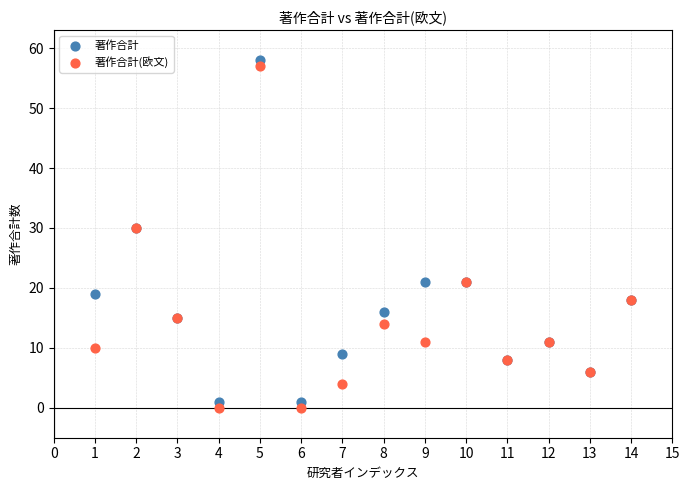

What is the X range (max minus min) for the scatter plot?

13